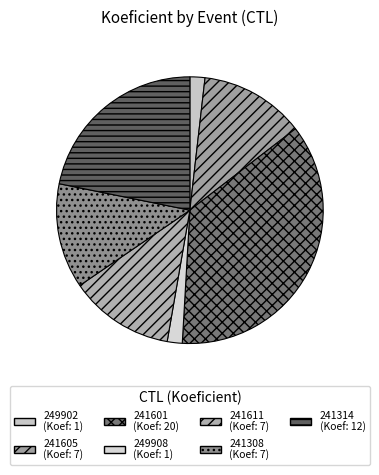

To the nearest percent, what portion does 241308 represent?

13%